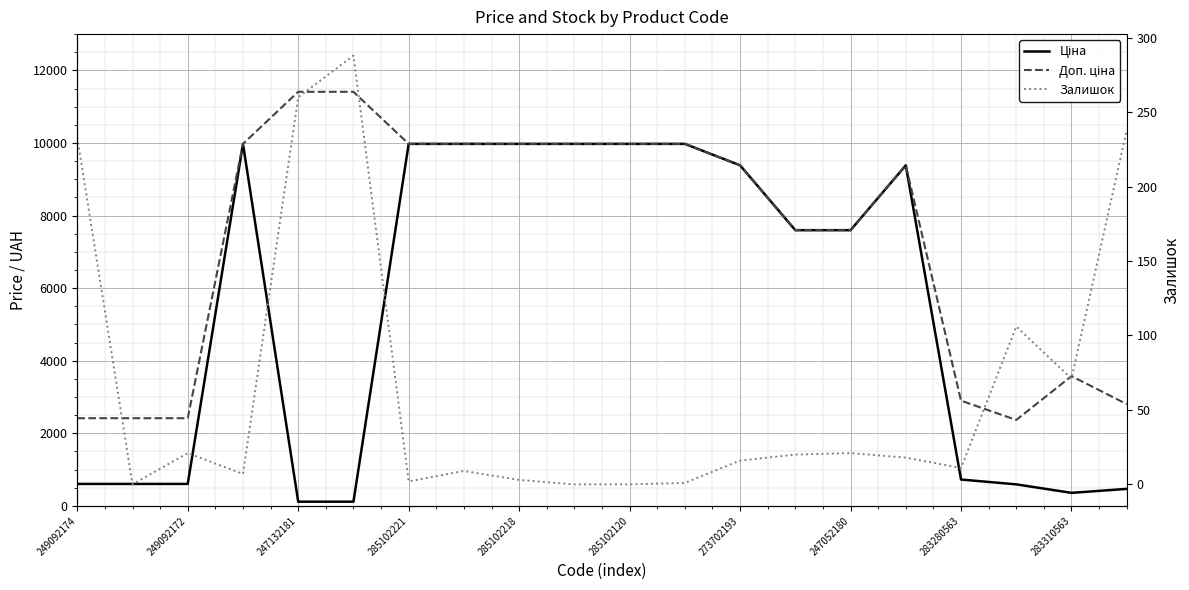

What are all the series names shown in the legend?

Ціна, Доп. ціна, Залишок